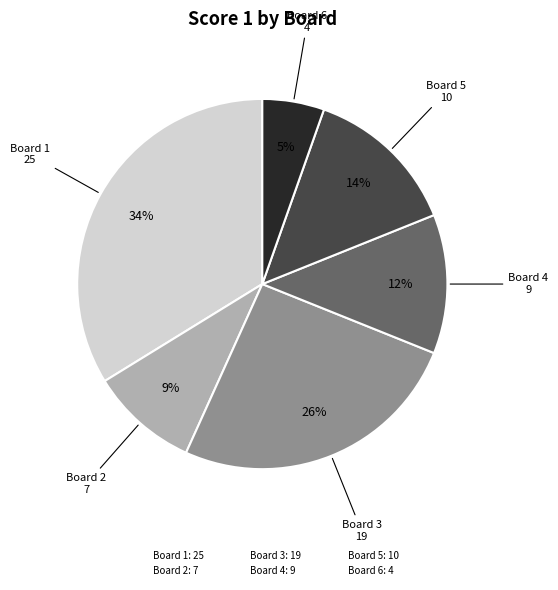

To the nearest percent, what is the average slice percentage?

17%